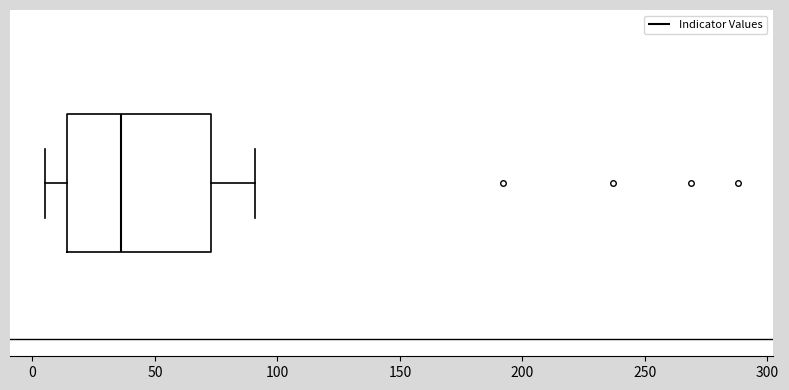

Transcribe this box plot: give where the median line is, the range the box spans, and where the two whiskers end, as read against the x-axis. The values are not printed on the chart, so give them approximately, as read against the axis.

median 35, box 15 to 75, whiskers 5 to 90